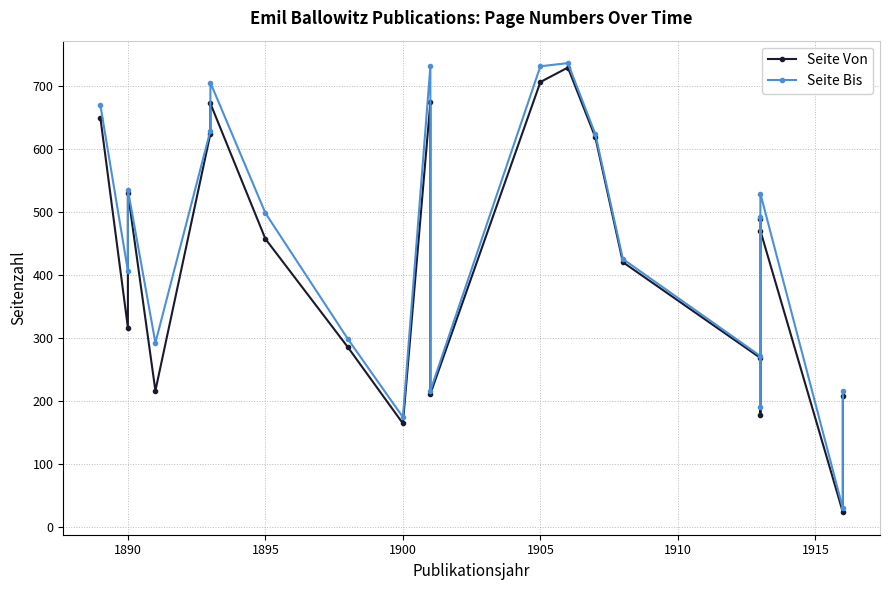

At which category does Seite Bis reach its first local valley?

1890